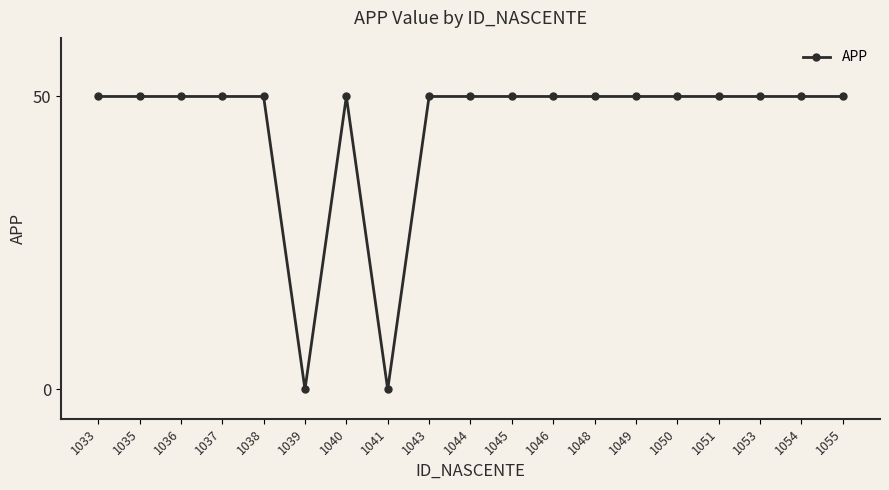

True or false: the data shows 20 at 1041.

False